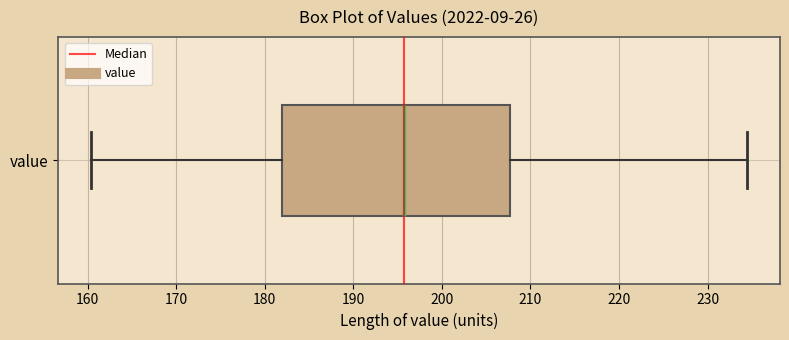

Transcribe this box plot: give where the median line is, the range the box spans, and where the two whiskers end, as read against the x-axis. The values are not printed on the chart, so give them approximately, as read against the axis.

median 196, box 182 to 208, whiskers 160 to 234